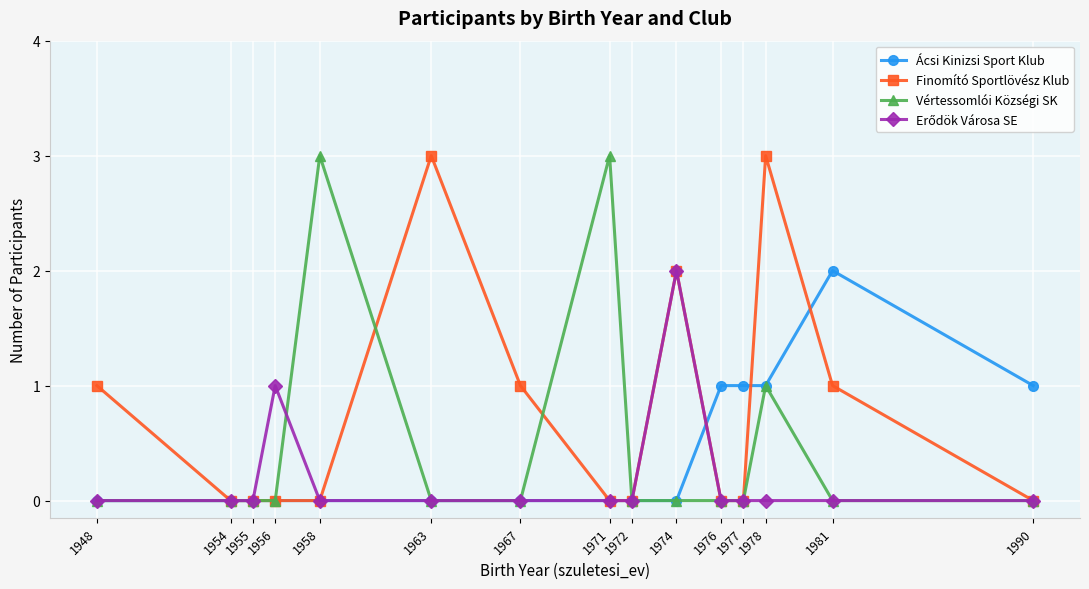

What is the difference between the Ácsi Kinizsi Sport Klub values at 1948 and 1981?

2